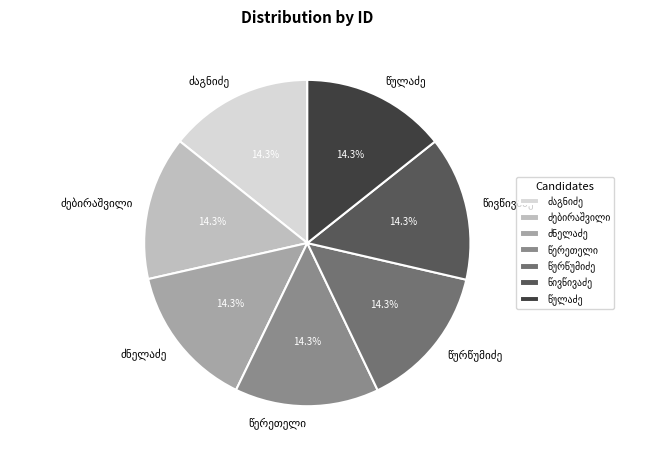

Is there any slice that represents more than half of the pie?

No